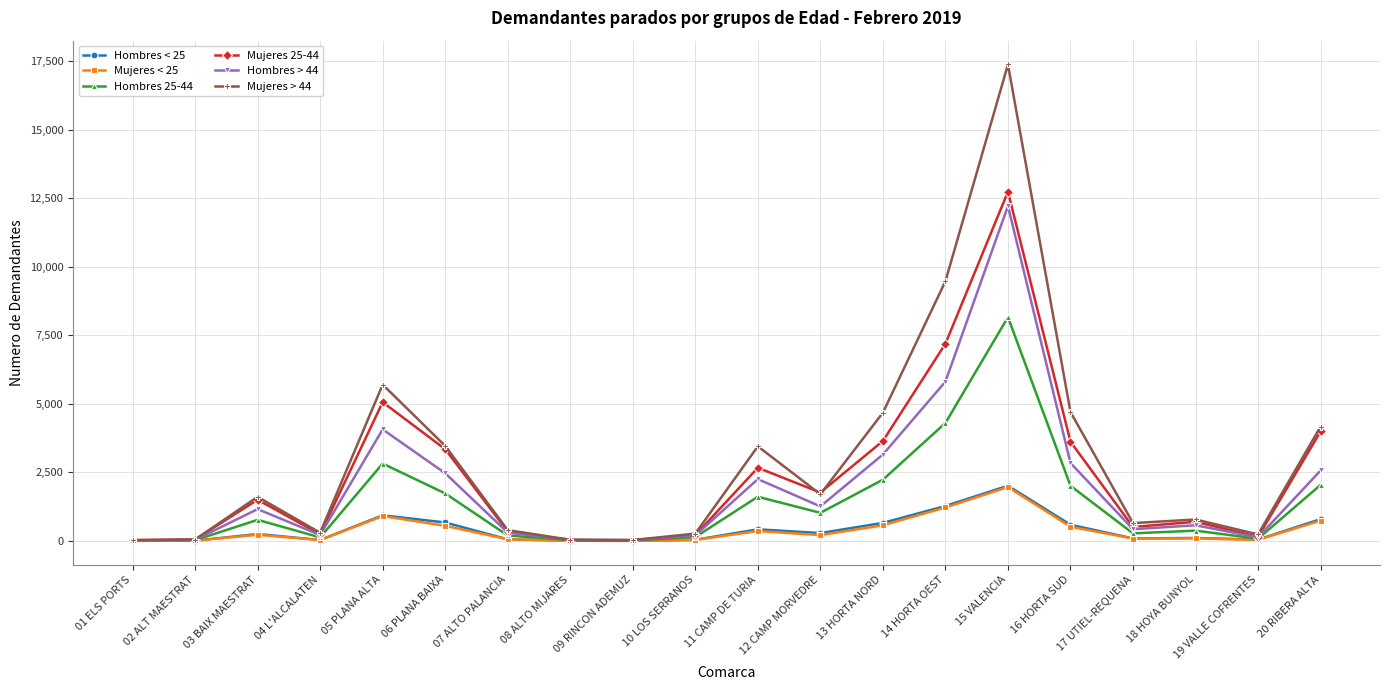

What is the minimum value shown in the chart?

1